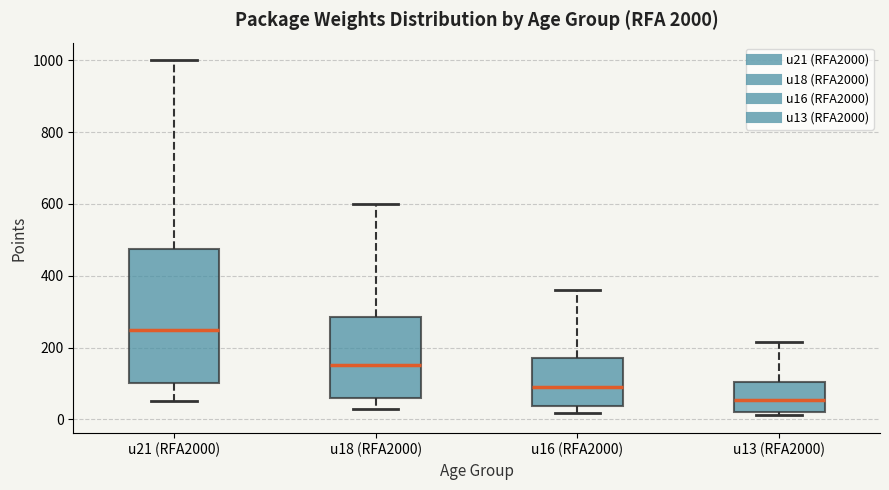

Where does the upper whisker of the box for u16 (RFA2000) end on the y-axis? The values are not printed on the chart, so give them approximately, as read against the axis.

360